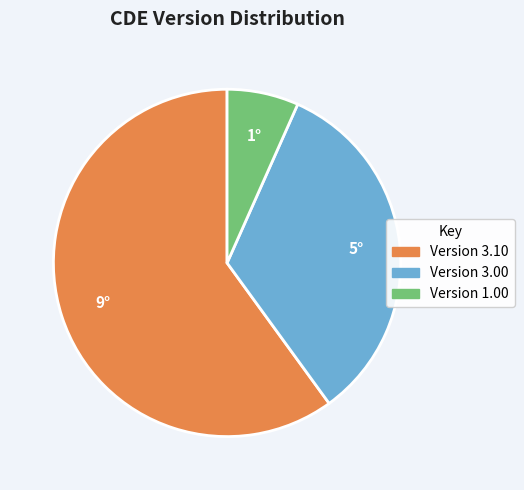

Is there a majority slice in this chart?

Yes